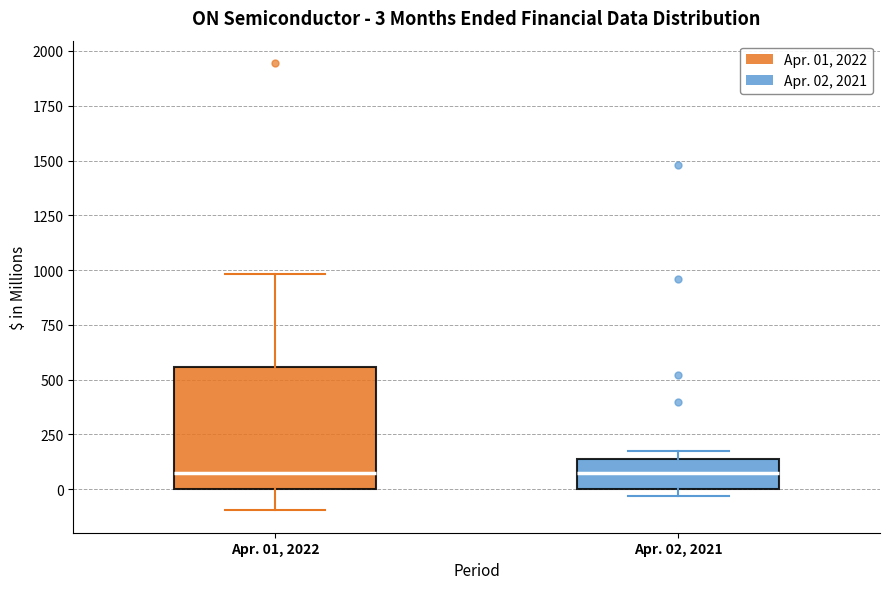

Comparing the boxes themselves (not the whiskers), which one is the tallest?

Apr. 01, 2022